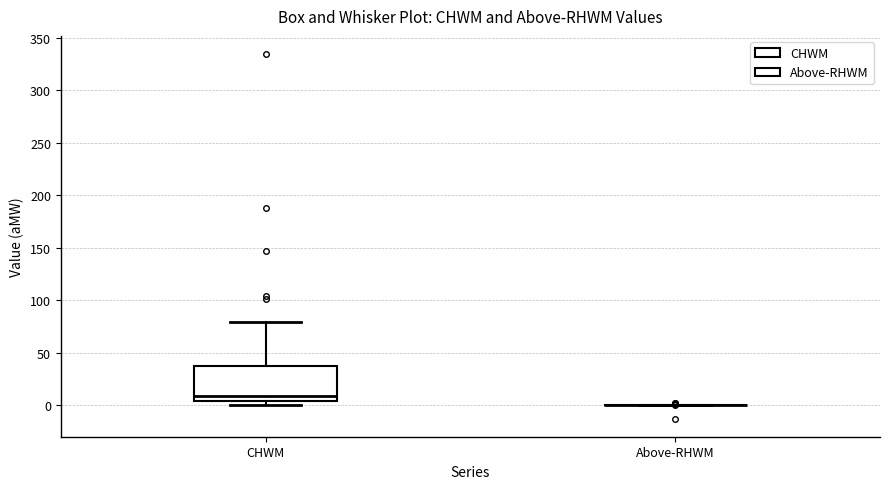

Comparing the boxes themselves (not the whiskers), which one is the tallest?

CHWM